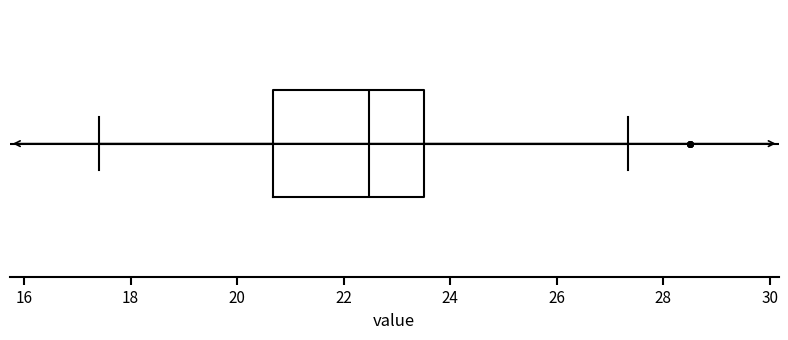

Transcribe this box plot: give where the median line is, the range the box spans, and where the two whiskers end, as read against the x-axis. The values are not printed on the chart, so give them approximately, as read against the axis.

median 22.4, box 20.6 to 23.6, whiskers 17.4 to 27.4